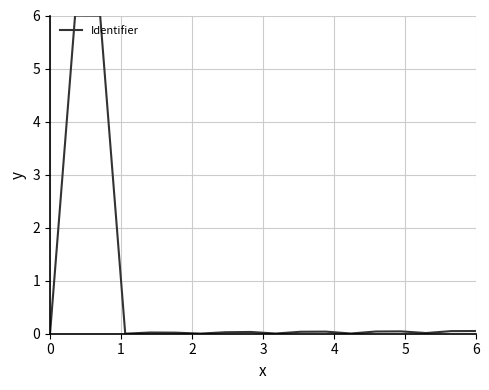

What is the maximum value shown in the chart?

6.0